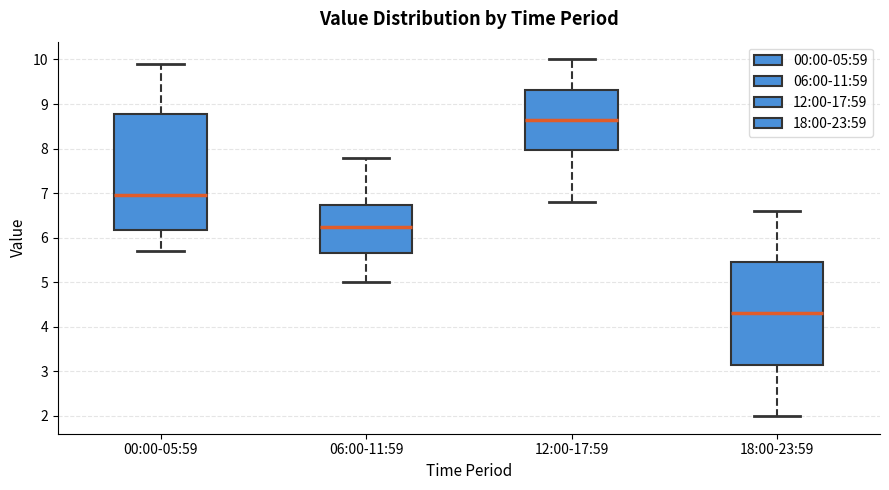

Which box is the tallest, from its lower edge to its upper edge?

00:00-05:59